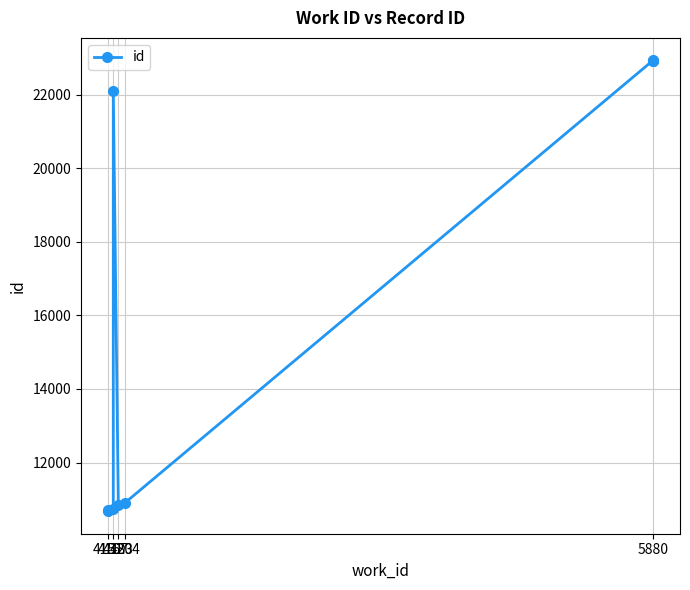

How many points are higher than both their immediate neighbors (excluding endpoints)?

1